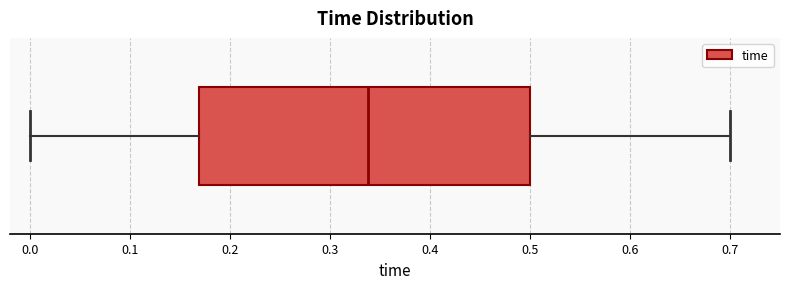

Read this box plot against the x-axis: the position of the median line, the range covered by the box, and the ends of both whiskers. The values are not printed on the chart, so give them approximately, as read against the axis.

median 0.34, box 0.17 to 0.50, whiskers 0.00 to 0.70